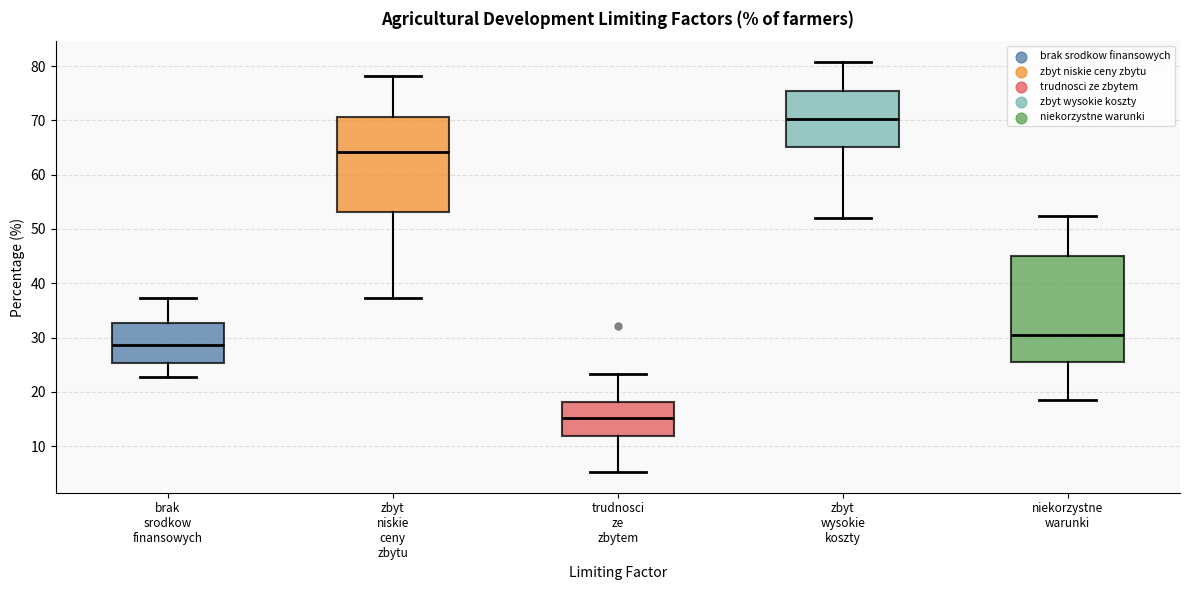

Which box's median line is the highest?

zbyt wysokie koszty